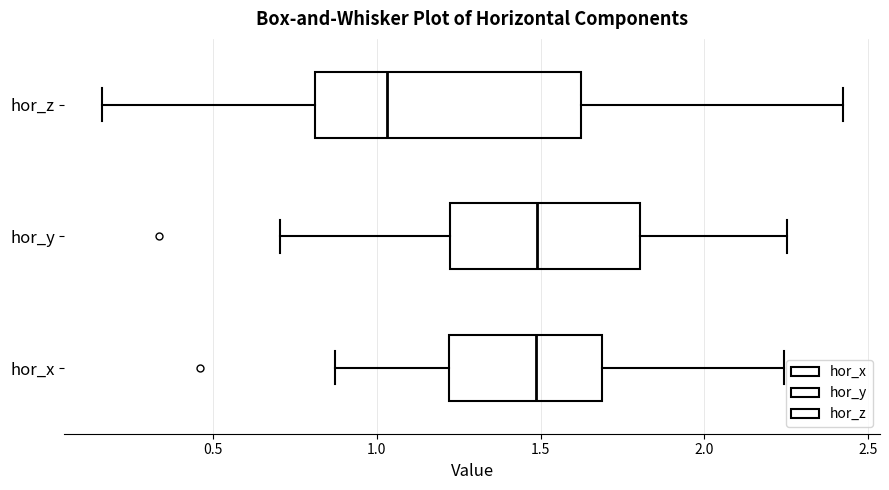

Which box is the widest, from its left edge to its right edge?

hor_z